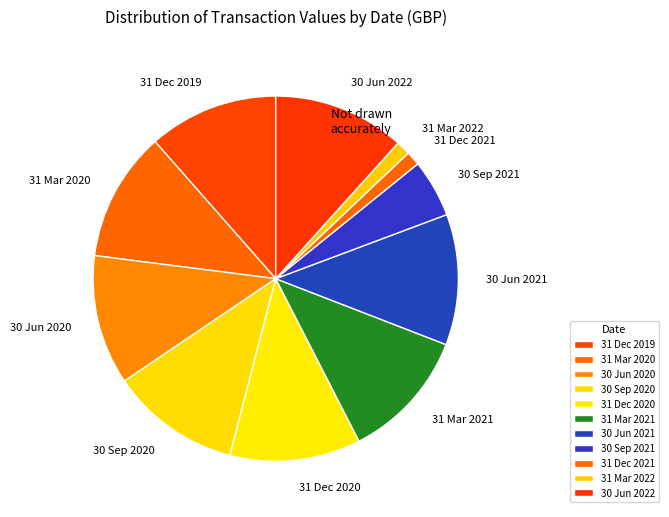

Combined, do 31 Dec 2020 and 31 Mar 2022 account for over 50%?

No